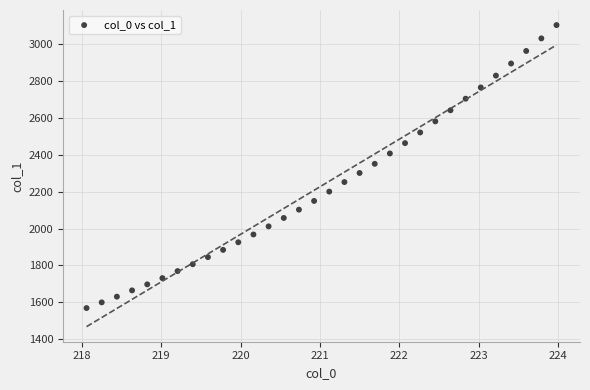

What is the range of X values (max minus min)?

5.9